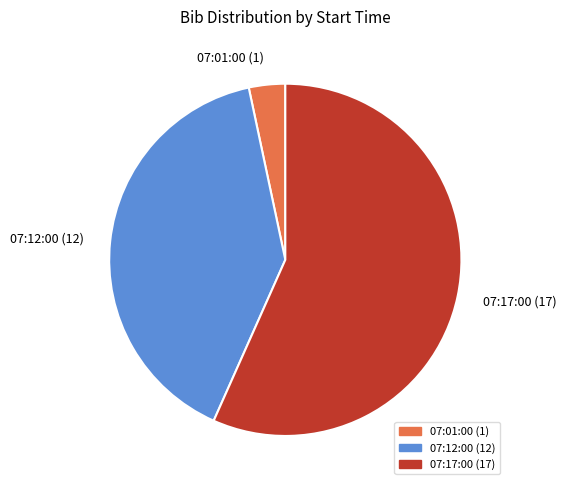

Which slice is the largest?

07:17:00 (17)